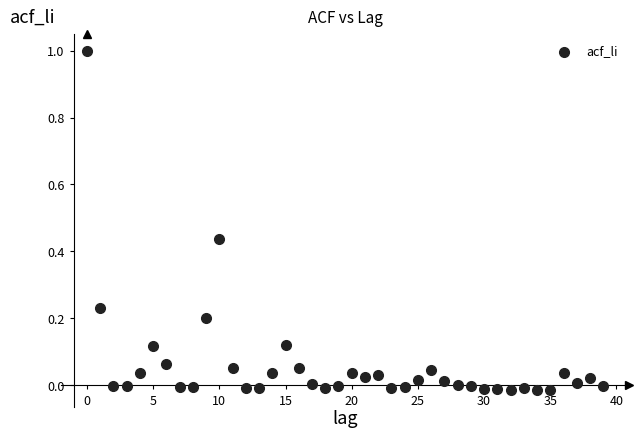

What is the range of Y values (max minus min)?

1.0